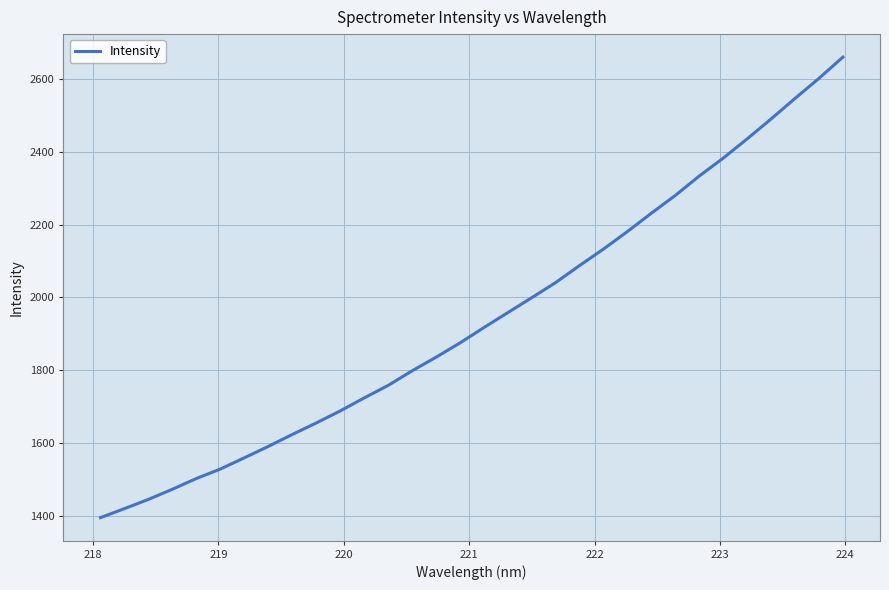

What is the maximum value shown in the chart?

2660.1